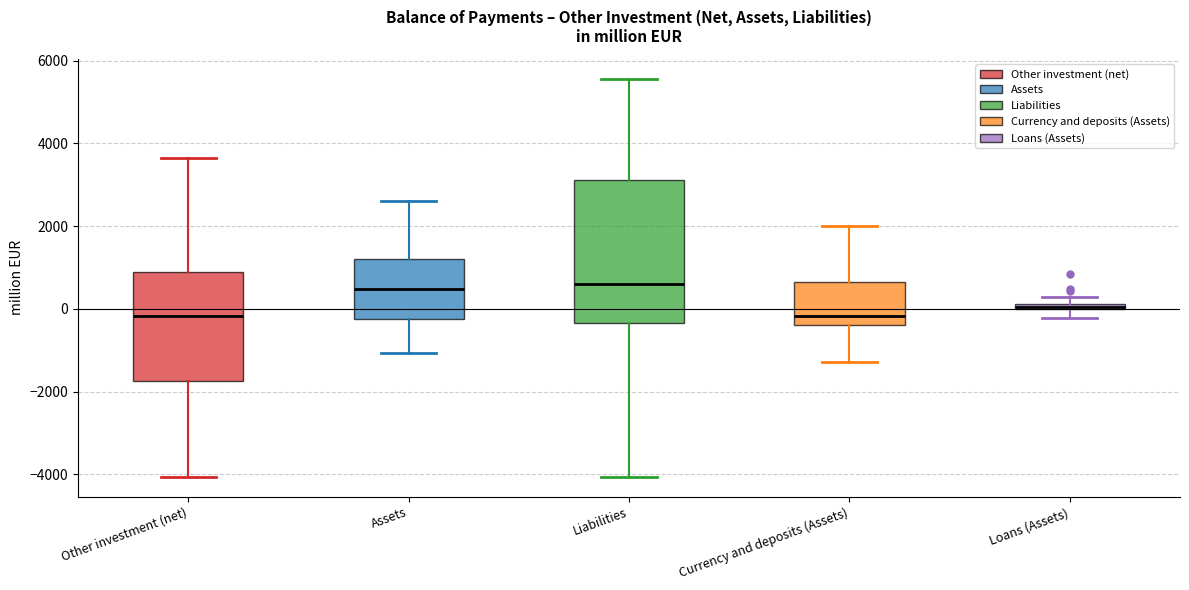

Where does the median line of the box for Liabilities sit on the y-axis? The values are not printed on the chart, so give them approximately, as read against the axis.

600